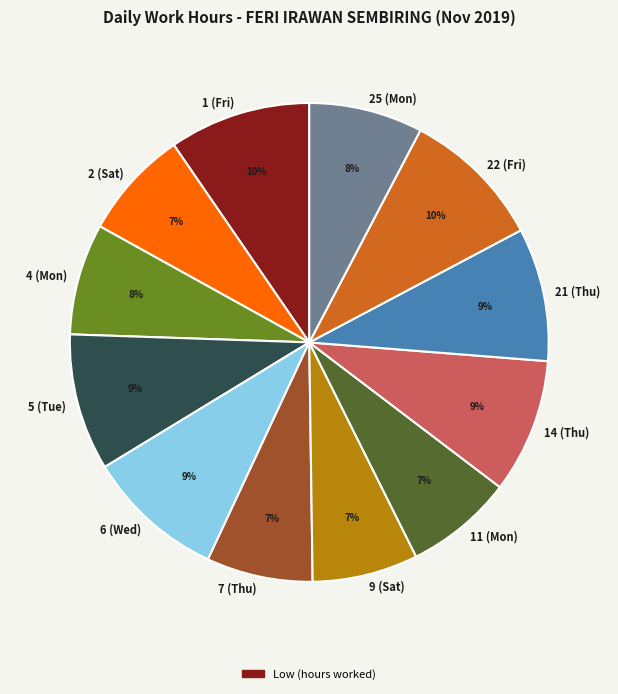

Between 2 (Sat) and 22 (Fri), which is larger?

22 (Fri)